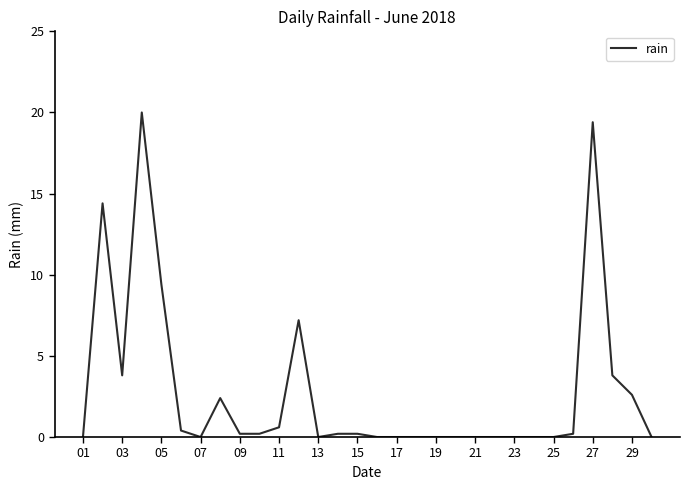

What is the difference between the maximum and minimum values?

20.0